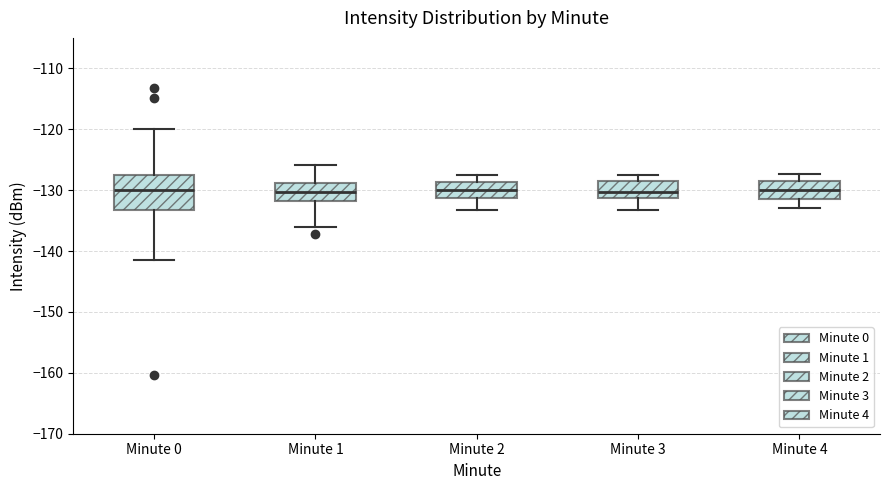

Where does the lower whisker of the box for Minute 0 end on the y-axis? The values are not printed on the chart, so give them approximately, as read against the axis.

-141